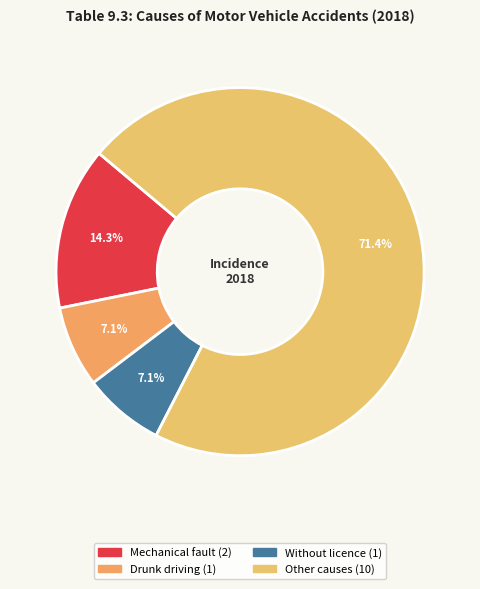

How many segments does this pie chart have?

4